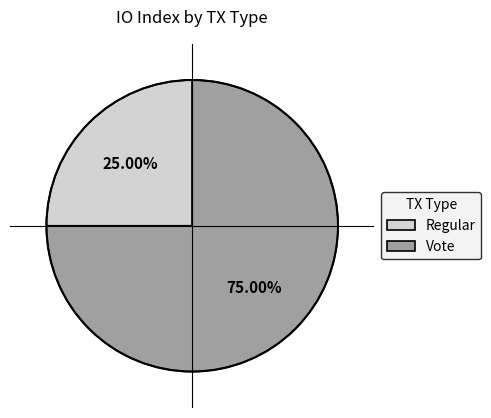

Is there a majority slice in this chart?

Yes